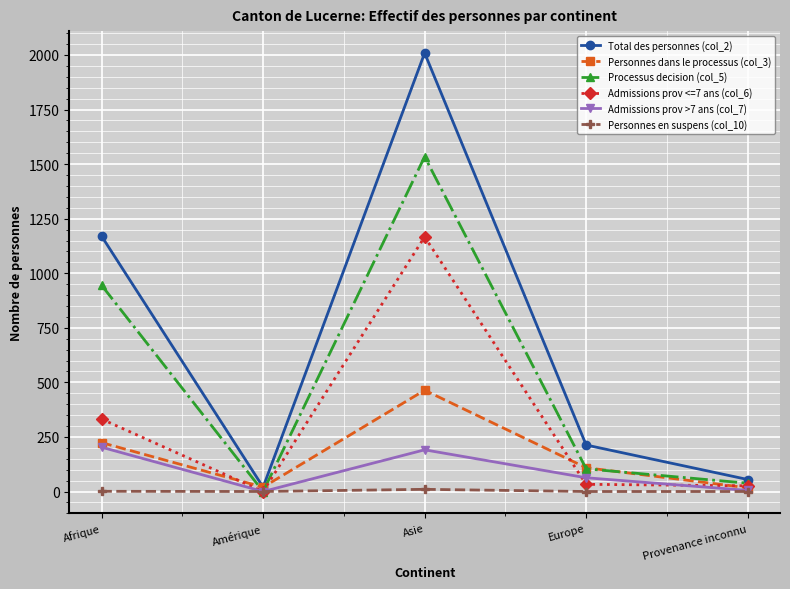

List the series in order of their peak value, highest first.

Total des personnes (col_2), Processus decision (col_5), Admissions prov <=7 ans (col_6), Personnes dans le processus (col_3), Admissions prov >7 ans (col_7), Personnes en suspens (col_10)